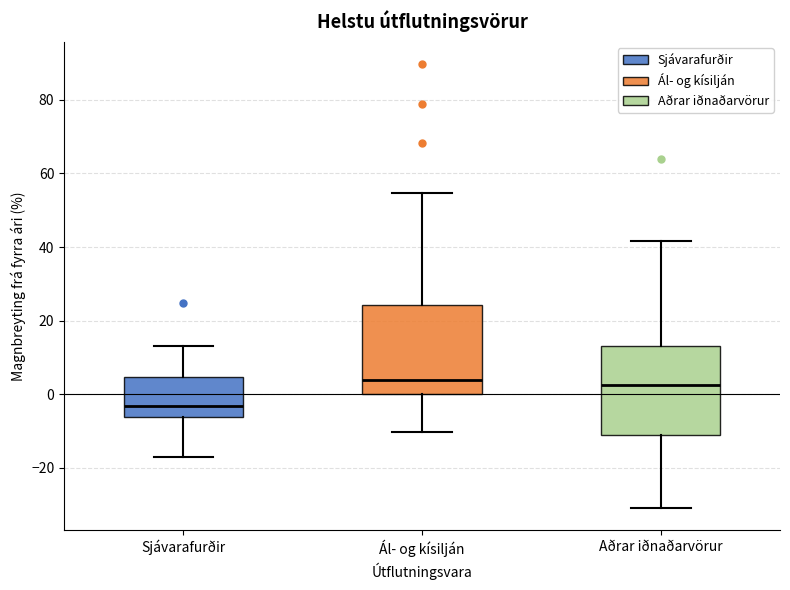

Reading left to right, read every box against the y-axis: the position of its median line, the range the box covers, and the ends of its whiskers. The values are not printed on the chart, so give them approximately, as read against the axis.

Sjávarafurðir: median -4, box -6 to 4, whiskers -18 to 14
Ál- og kísilján: median 4, box 0 to 24, whiskers -10 to 54
Aðrar iðnaðarvörur: median 2, box -12 to 14, whiskers -30 to 42